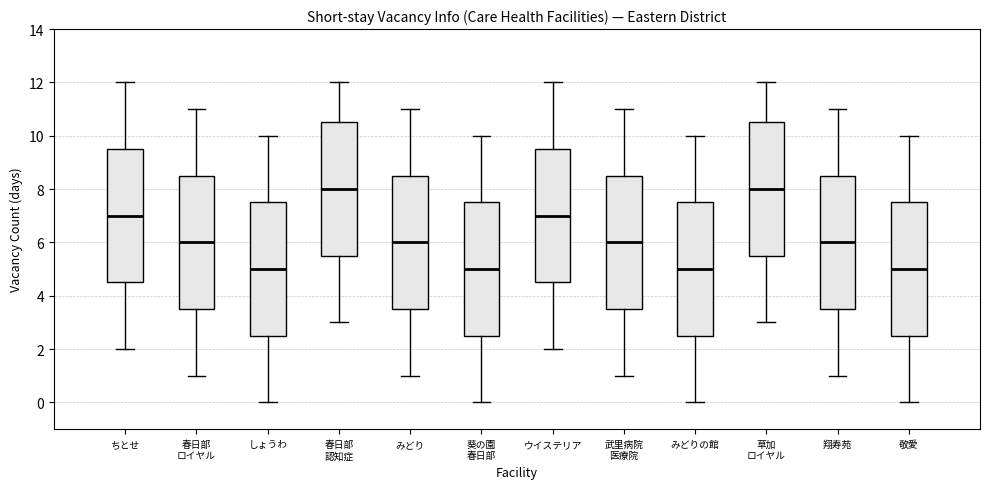

Reading left to right, read every box against the y-axis: the position of its median line, the range the box covers, and the ends of its whiskers. The values are not printed on the chart, so give them approximately, as read against the axis.

ちとせ: median 7.0, box 4.6 to 9.6, whiskers 2.0 to 12.0
春日部 ロイヤル: median 6.0, box 3.6 to 8.6, whiskers 1.0 to 11.0
しょうわ: median 5.0, box 2.6 to 7.6, whiskers 0.0 to 10.0
春日部 認知症: median 8.0, box 5.6 to 10.6, whiskers 3.0 to 12.0
みどり: median 6.0, box 3.6 to 8.6, whiskers 1.0 to 11.0
葵の園 春日部: median 5.0, box 2.6 to 7.6, whiskers 0.0 to 10.0
ウイステリア: median 7.0, box 4.6 to 9.6, whiskers 2.0 to 12.0
武里病院 医療院: median 6.0, box 3.6 to 8.6, whiskers 1.0 to 11.0
みどりの館: median 5.0, box 2.6 to 7.6, whiskers 0.0 to 10.0
草加 ロイヤル: median 8.0, box 5.6 to 10.6, whiskers 3.0 to 12.0
翔寿苑: median 6.0, box 3.6 to 8.6, whiskers 1.0 to 11.0
敬愛: median 5.0, box 2.6 to 7.6, whiskers 0.0 to 10.0